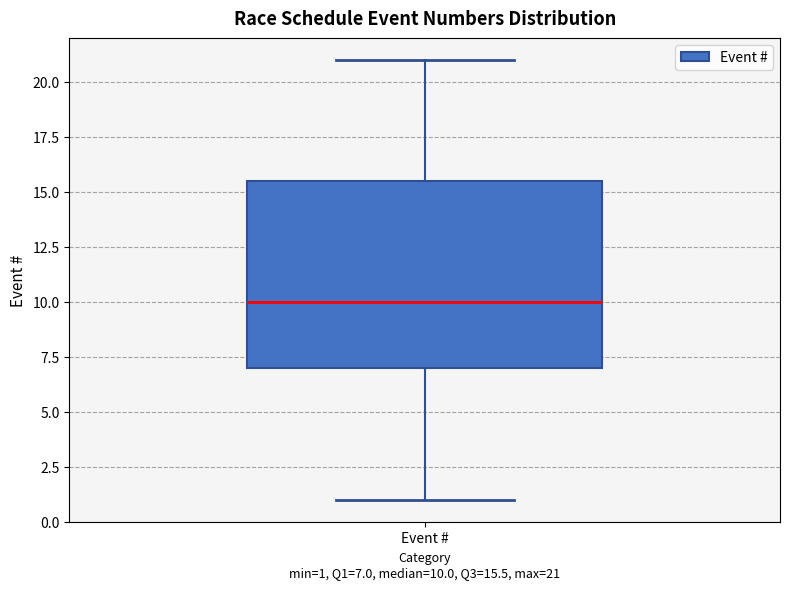

Read this box plot against the y-axis: the position of the median line, the range covered by the box, and the ends of both whiskers. The values are not printed on the chart, so give them approximately, as read against the axis.

median 10.0, box 7.0 to 15.5, whiskers 1.0 to 21.0